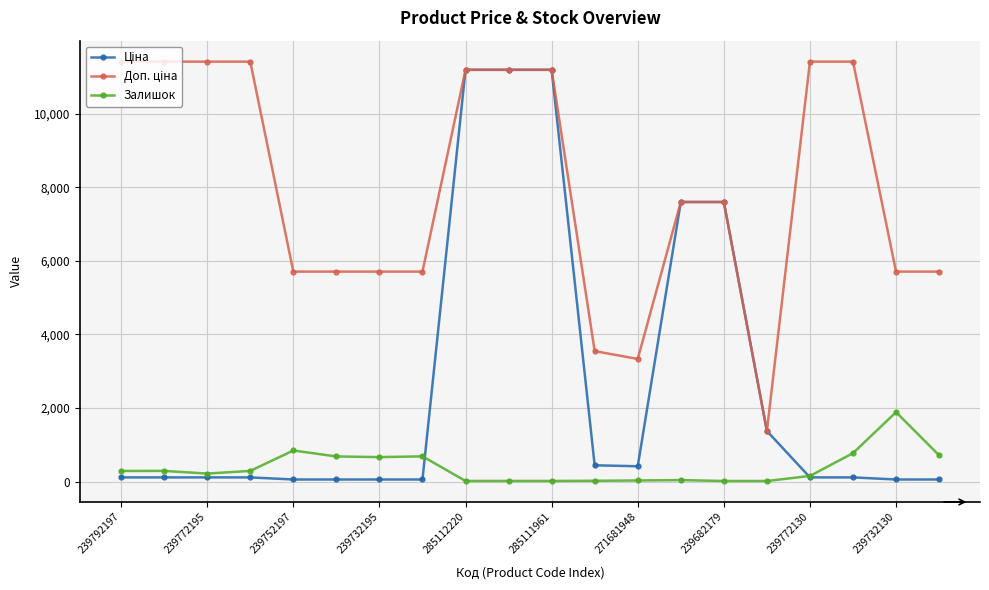

At how many categories does at least one series exceed 10534?

9